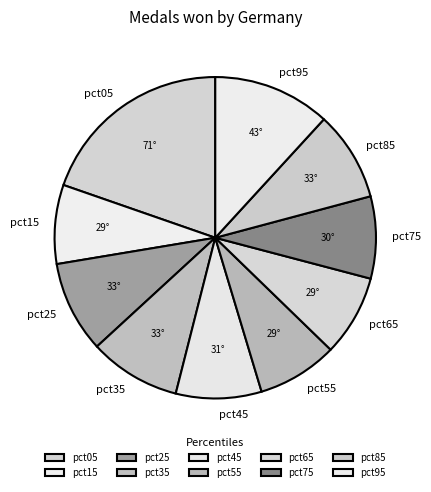

The pct35 slice represents 9% of the pie. True or false?

True